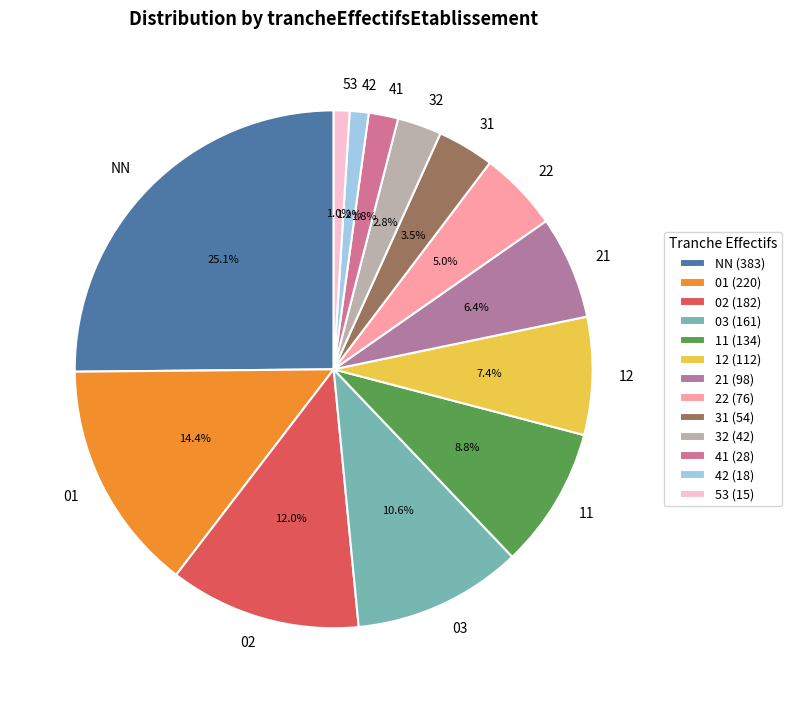

Between 03 and 21, which is larger?

03